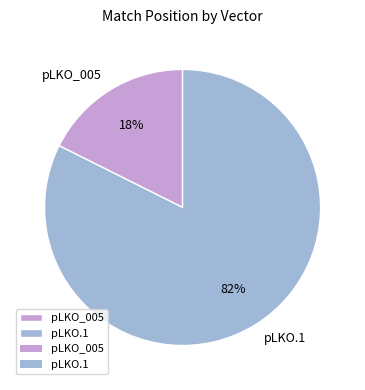

Which has a higher value, pLKO.1 or pLKO_005?

pLKO.1